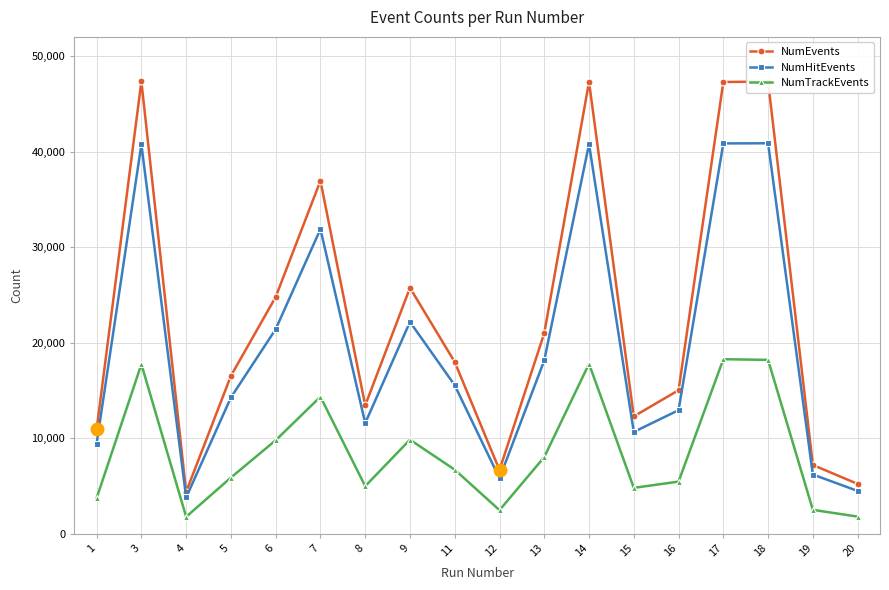

At which category does NumTrackEvents reach its first local peak?

3